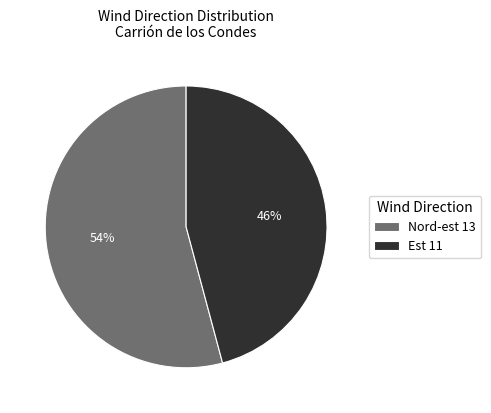

Approximately how many times larger is the value at Nord-est 13 compared to Est 11?

1.2